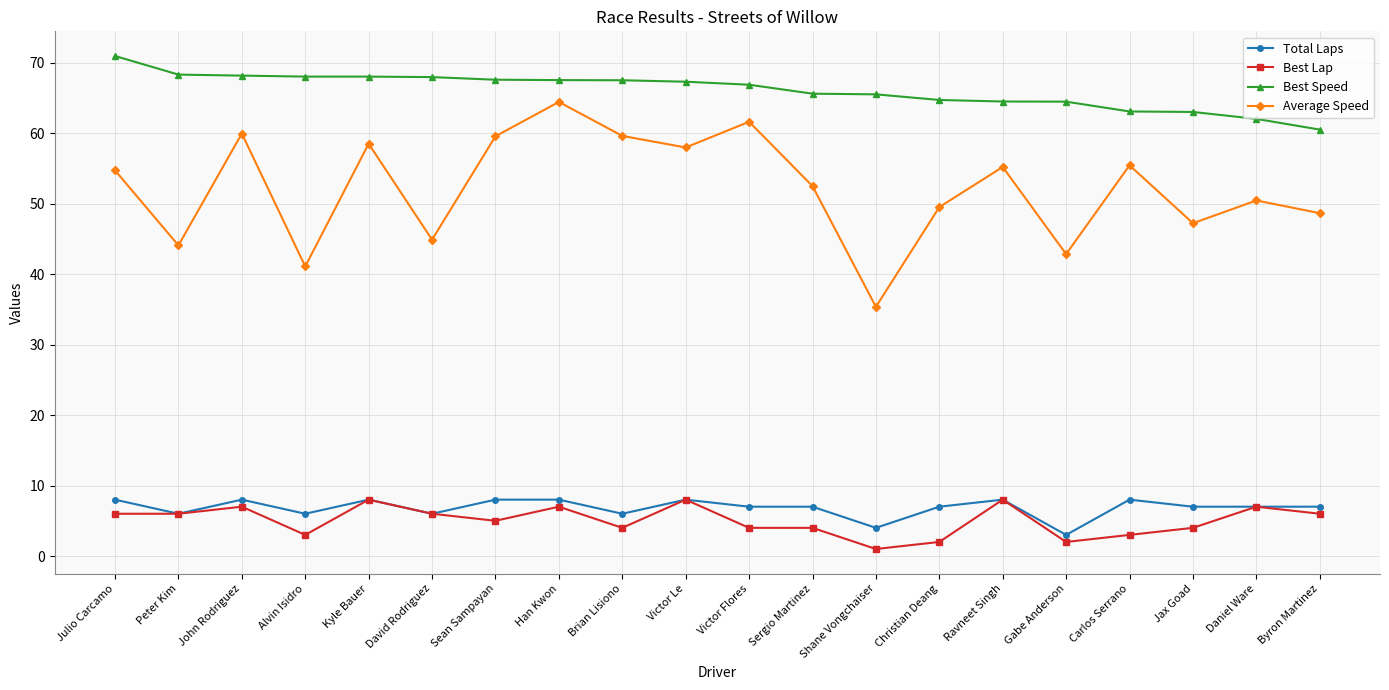

How many data points in Average Speed are less than 54?

10